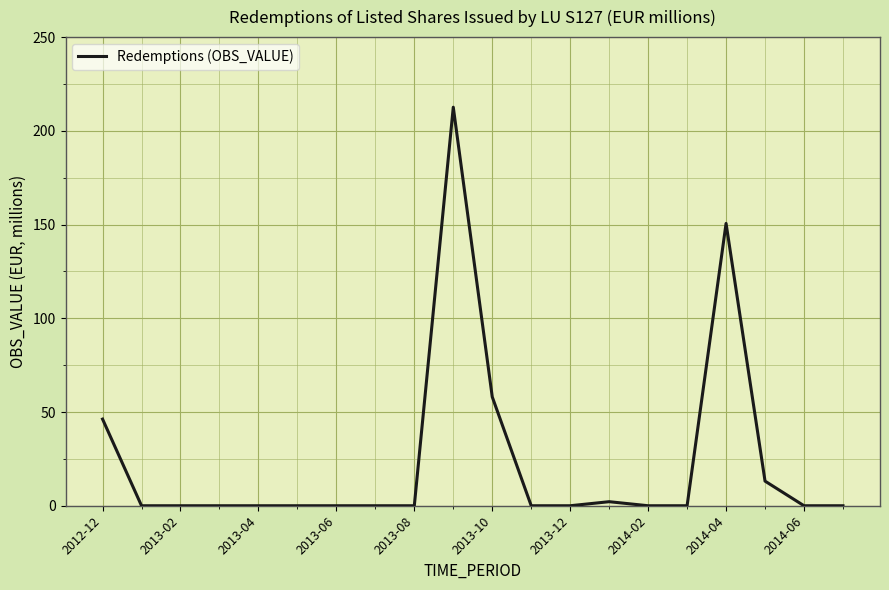

Reading left to right, what are all the values shown in this chart?

46.2	0.0	0.0	0.0	0.0	0.0	0.0	0.0	0.0	212.6	58.1	0.0	0.0	2.2	0.0	0.0	150.6	13.1	0.0	0.0